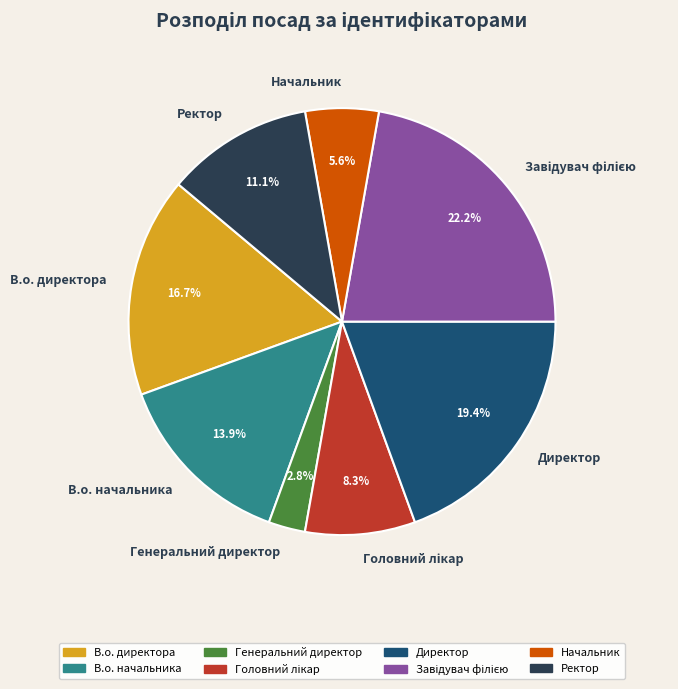

Does any single category account for the majority?

No